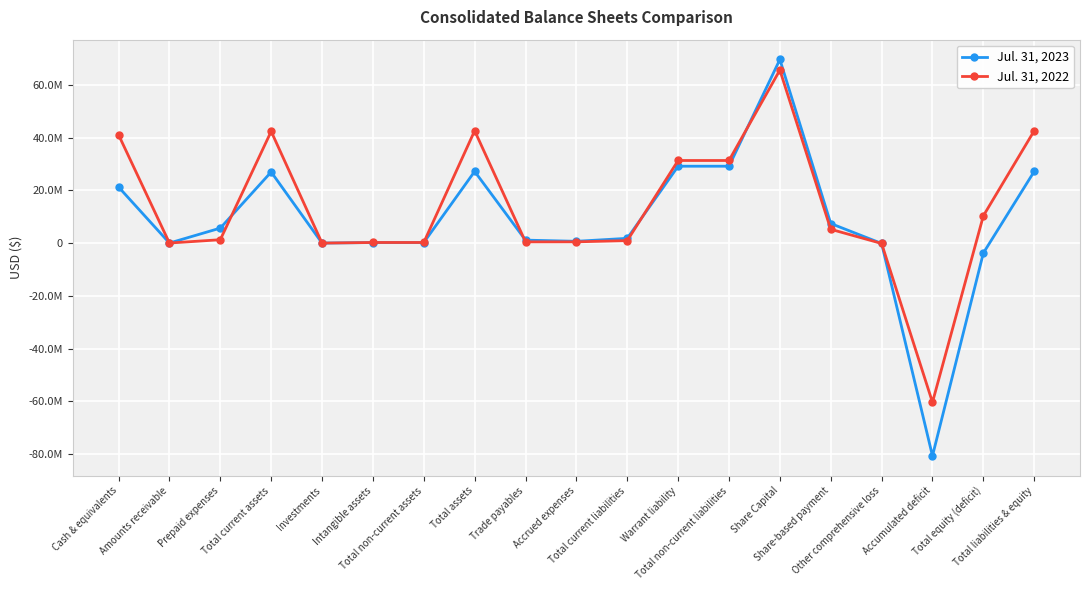

How many intersections are there between Jul. 31, 2023 and Jul. 31, 2022?

5